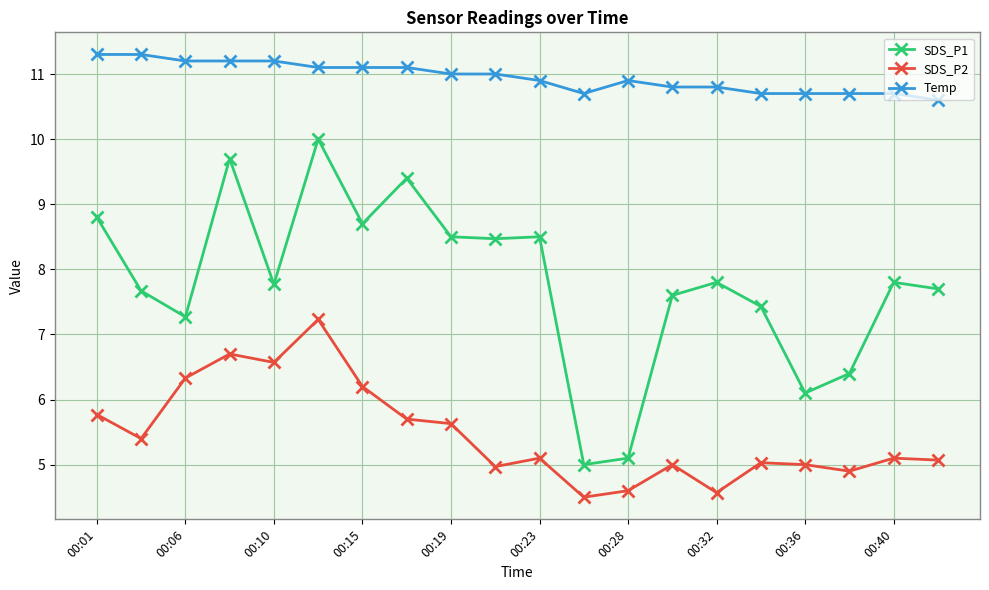

List the series in order of their peak value, highest first.

Temp, SDS_P1, SDS_P2